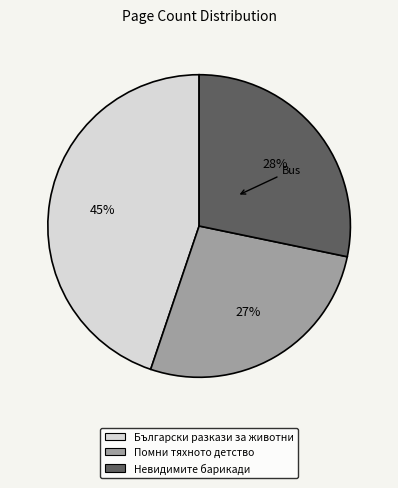

Does any single category account for the majority?

No